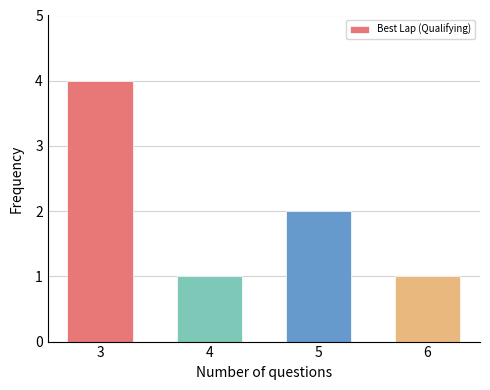

Is it true that the value at 6 is 0?

False